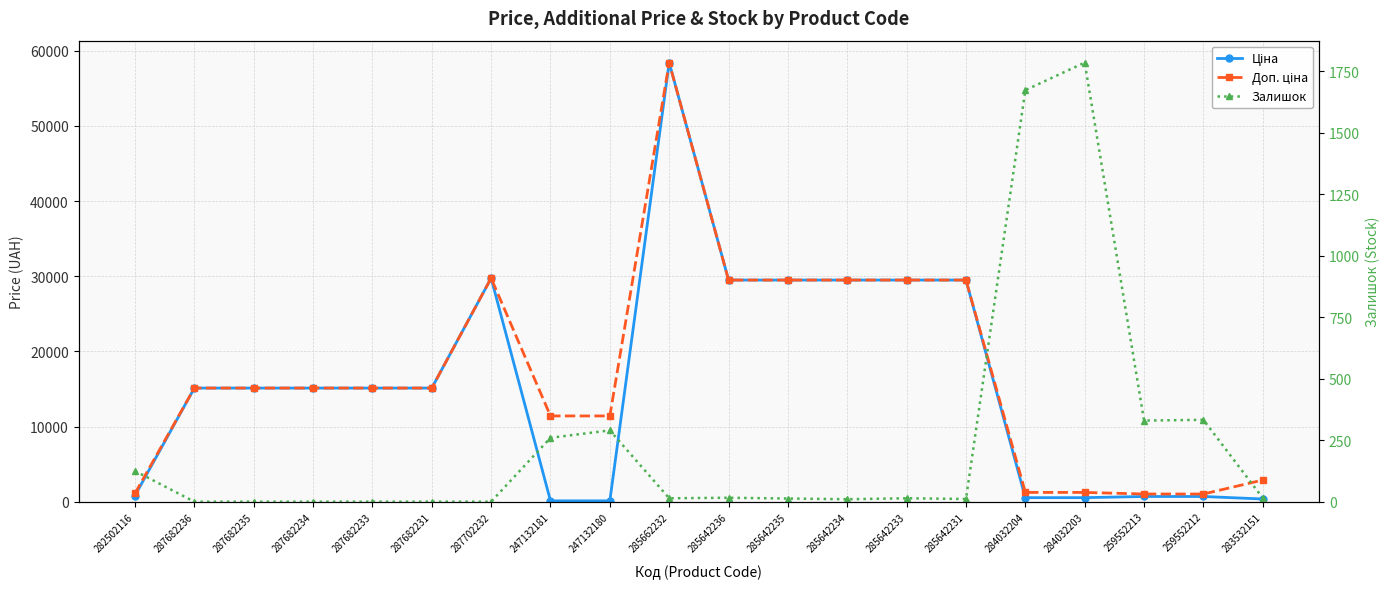

Read the Ціна value at 285642231.

29491.5